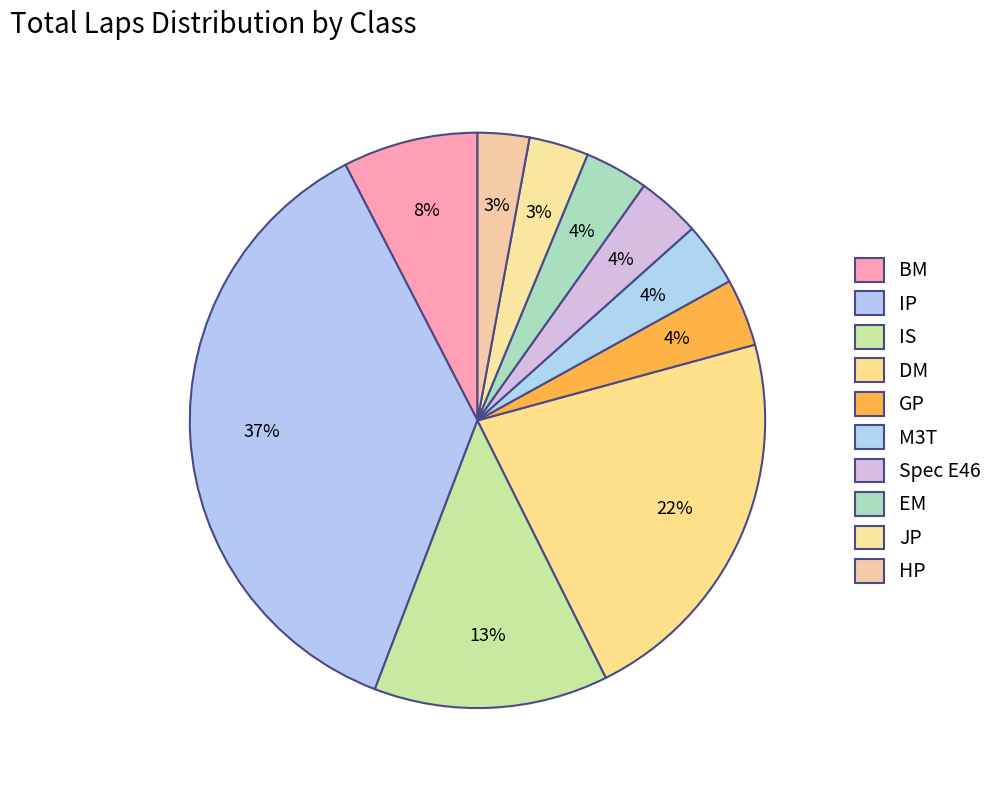

How many slices are in this pie chart?

10